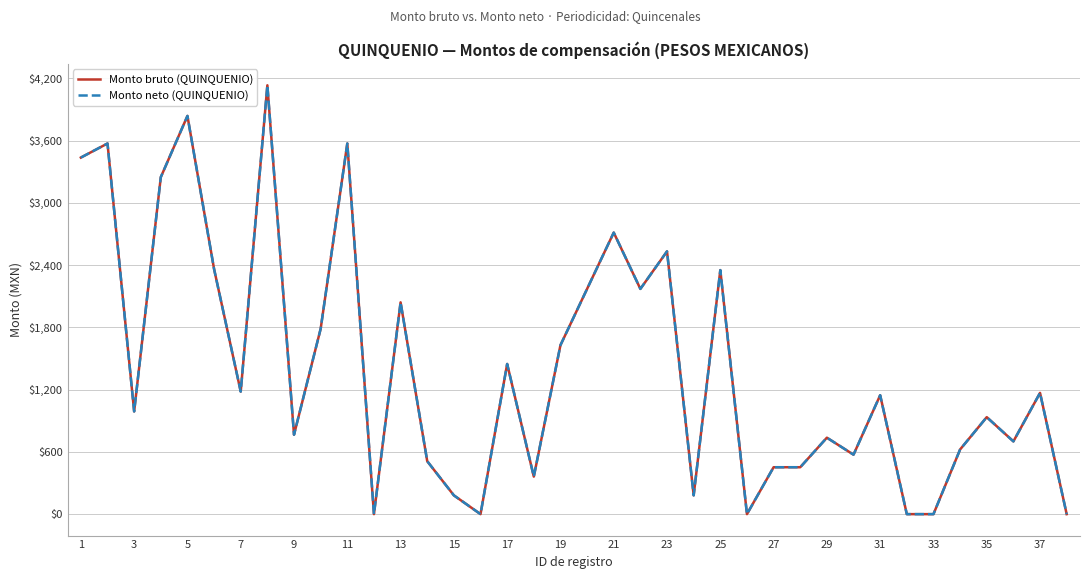

Does the chart display data point markers on the line(s)?

No